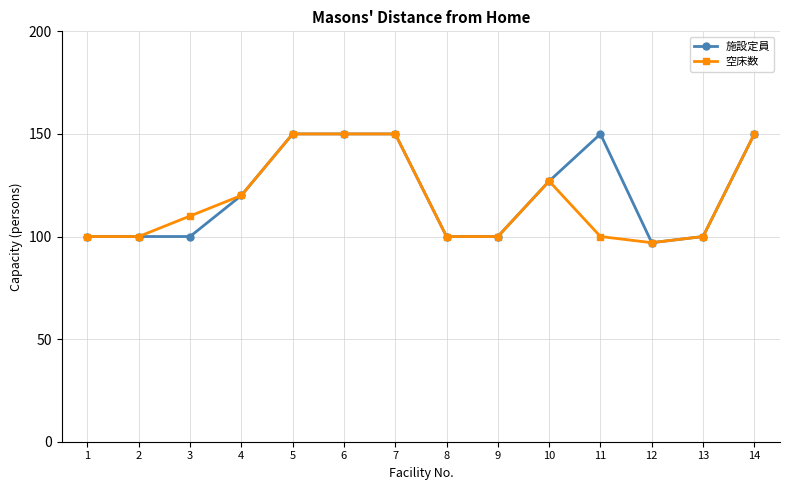

Between 3 and 5, which series saw the biggest shift?

施設定員